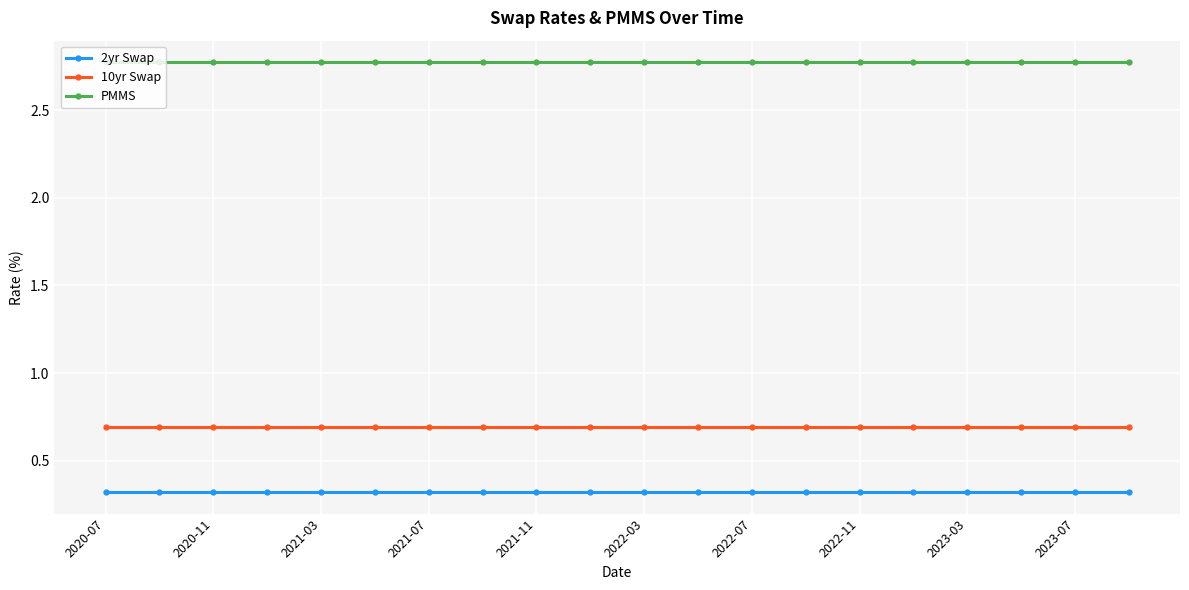

What is the average value of the 10yr Swap series?

0.7